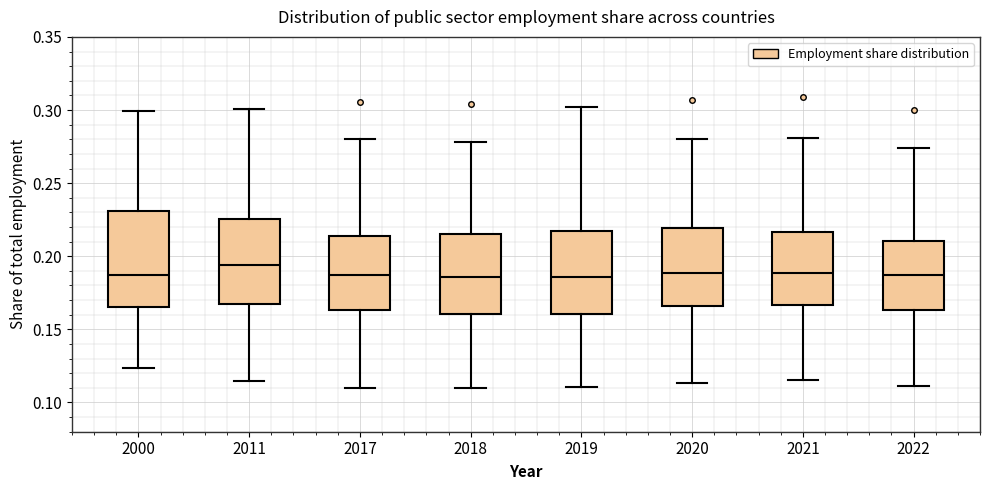

Reading left to right, read every box against the y-axis: the position of its median line, the range the box covers, and the ends of its whiskers. The values are not printed on the chart, so give them approximately, as read against the axis.

2000: median 0.185, box 0.165 to 0.230, whiskers 0.125 to 0.300
2011: median 0.195, box 0.165 to 0.225, whiskers 0.115 to 0.300
2017: median 0.185, box 0.165 to 0.215, whiskers 0.110 to 0.280
2018: median 0.185, box 0.160 to 0.215, whiskers 0.110 to 0.280
2019: median 0.185, box 0.160 to 0.215, whiskers 0.110 to 0.300
2020: median 0.190, box 0.165 to 0.220, whiskers 0.115 to 0.280
2021: median 0.190, box 0.165 to 0.215, whiskers 0.115 to 0.280
2022: median 0.185, box 0.165 to 0.210, whiskers 0.110 to 0.275